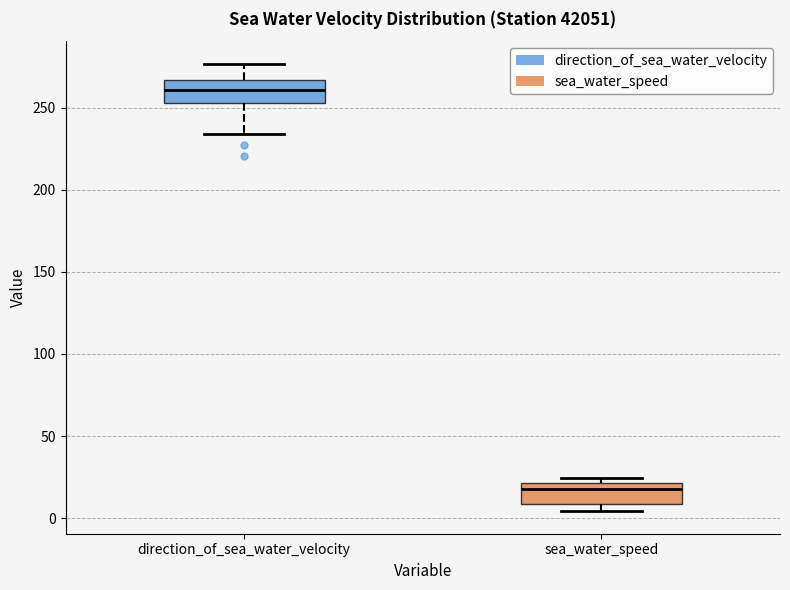

Where is the upper edge of the box for direction_of_sea_water_velocity on the y-axis? The values are not printed on the chart, so give them approximately, as read against the axis.

265